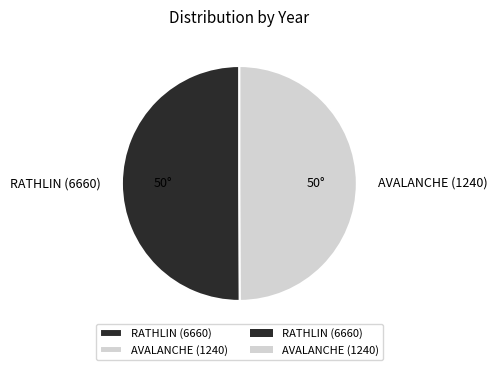

Do AVALANCHE (1240) and RATHLIN (6660) together represent more than half of the pie?

Yes